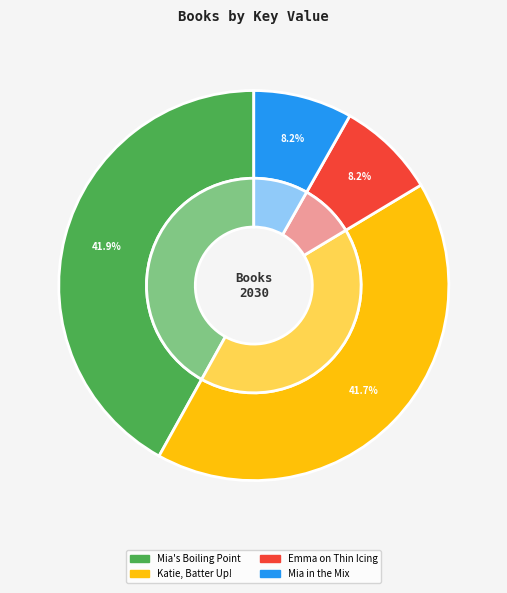

To the nearest percent, what portion does Katie, Batter Up! represent?

42%